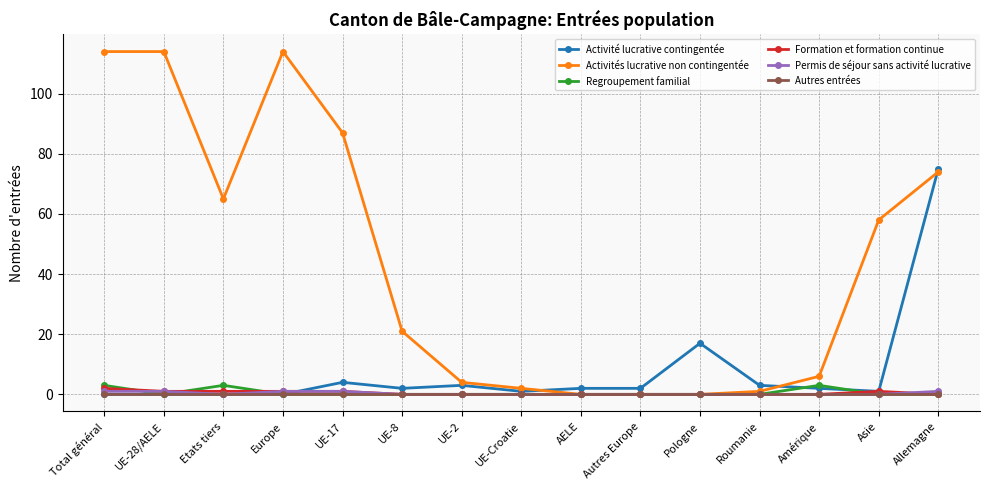

Is it true that Activités lucrative non contingentée equals 183 at Europe?

False